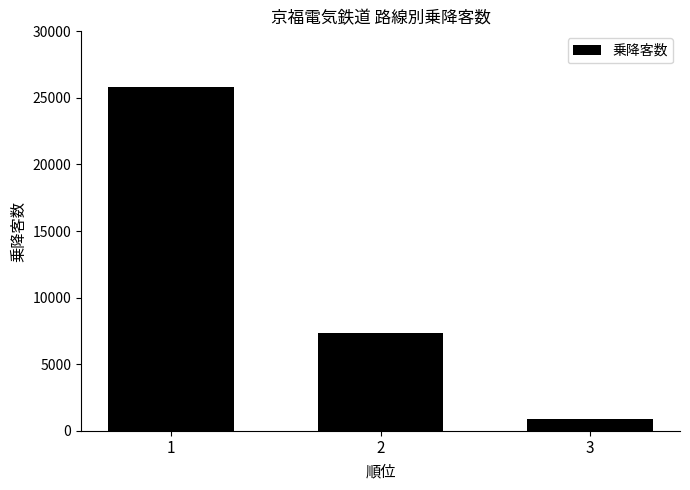

What is the value of the 3rd bar from the left?

850